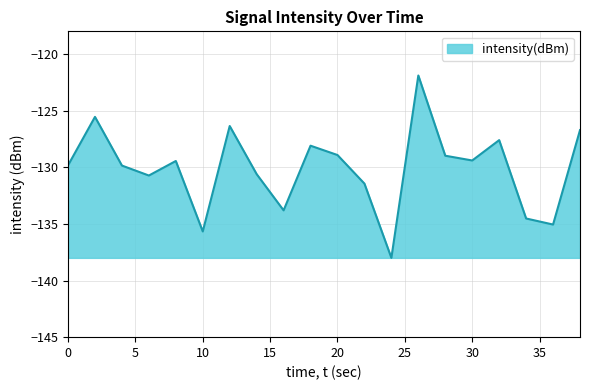

How many interior local valleys (lower than both neighbors) does the data have?

6